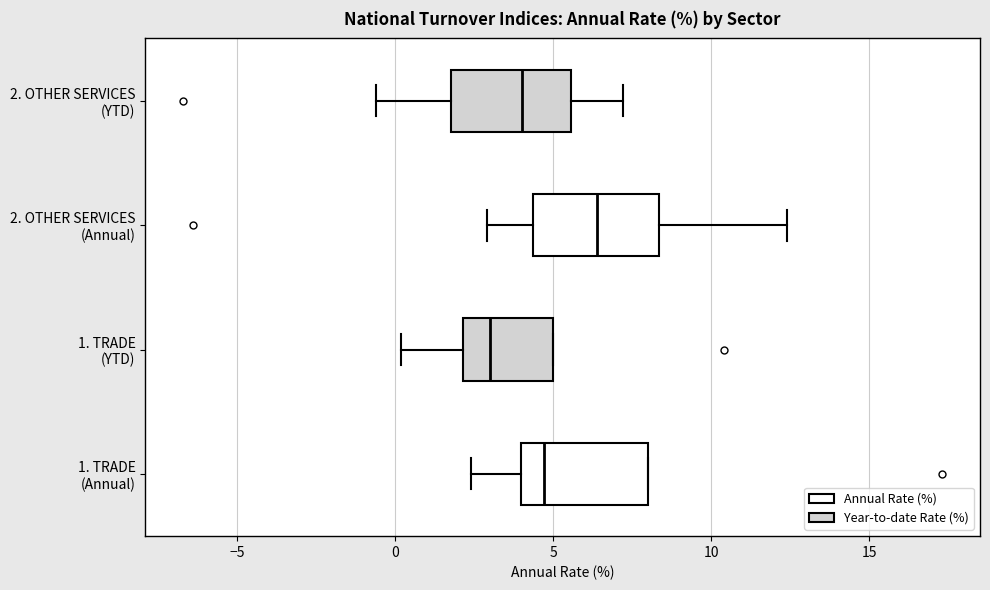

Which box's median line is the furthest to the left?

1. TRADE (YTD)